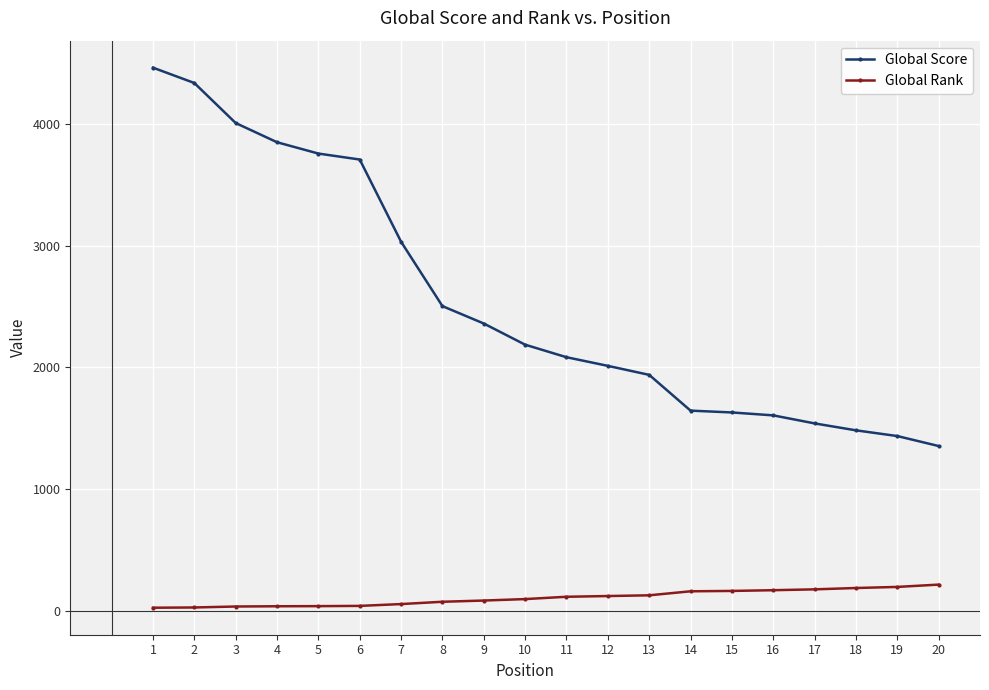

True or false: Global Rank and Global Score intersect in this chart.

False